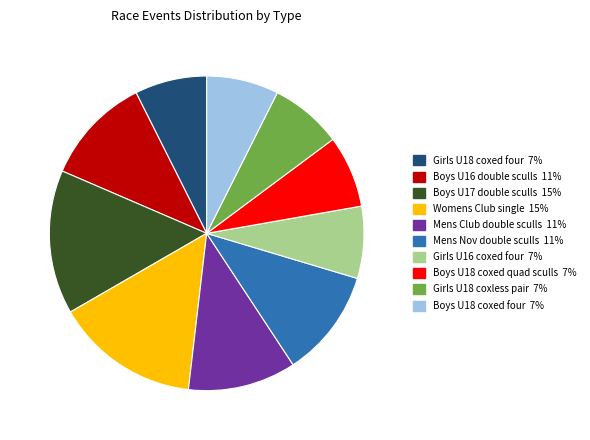

Which has a higher value, Mens Nov double sculls or Girls U16 coxed four?

Mens Nov double sculls